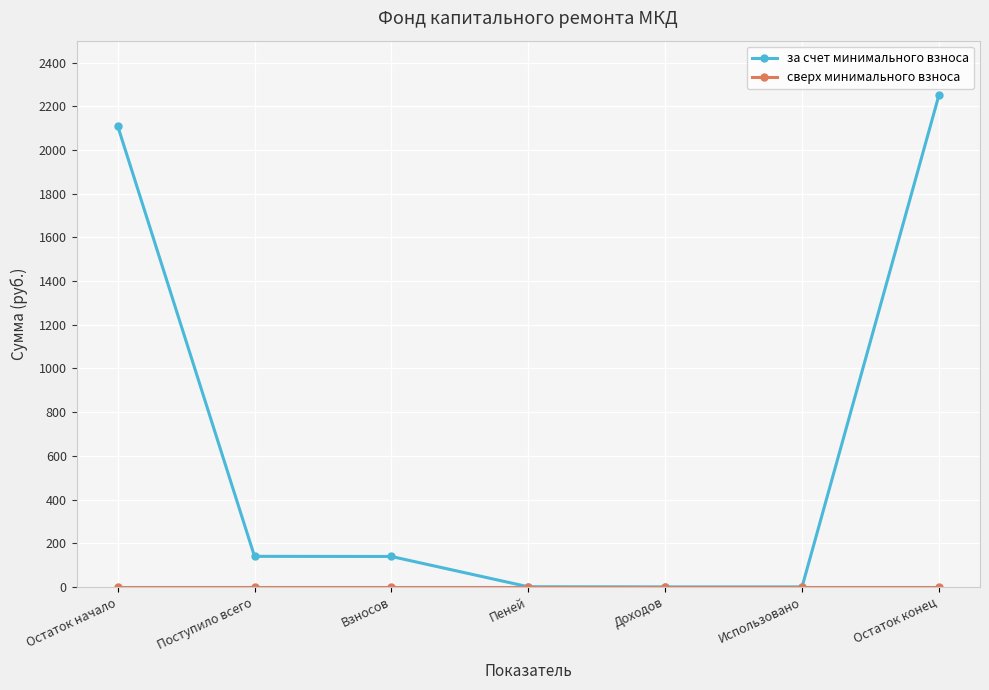

Is it true that за счет минимального взноса equals 139.3 at Взносов?

True